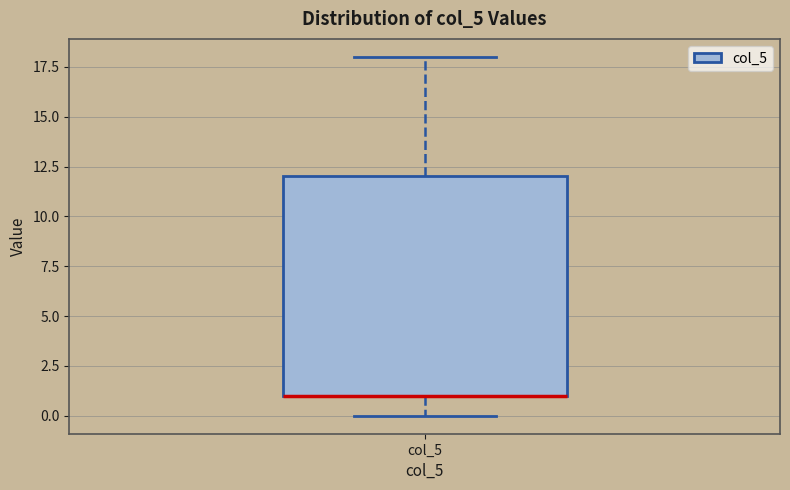

Read this box plot against the y-axis: the position of the median line, the range covered by the box, and the ends of both whiskers. The values are not printed on the chart, so give them approximately, as read against the axis.

median 1 (drawn on the box's lower edge), box 1 to 12, whiskers 0 to 18